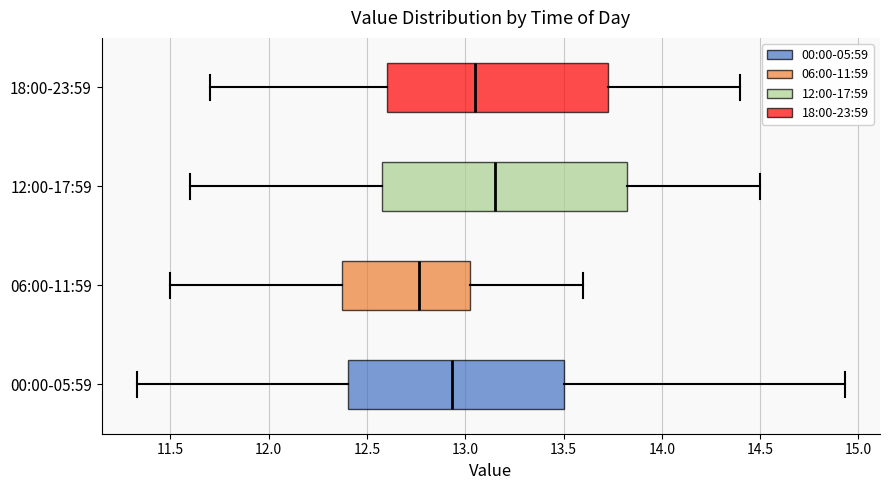

Reading bottom to top, read every box against the x-axis: the position of its median line, the range the box covers, and the ends of its whiskers. The values are not printed on the chart, so give them approximately, as read against the axis.

00:00-05:59: median 12.95, box 12.40 to 13.50, whiskers 11.35 to 14.95
06:00-11:59: median 12.75, box 12.40 to 13.05, whiskers 11.50 to 13.60
12:00-17:59: median 13.15, box 12.60 to 13.85, whiskers 11.60 to 14.50
18:00-23:59: median 13.05, box 12.60 to 13.75, whiskers 11.70 to 14.40